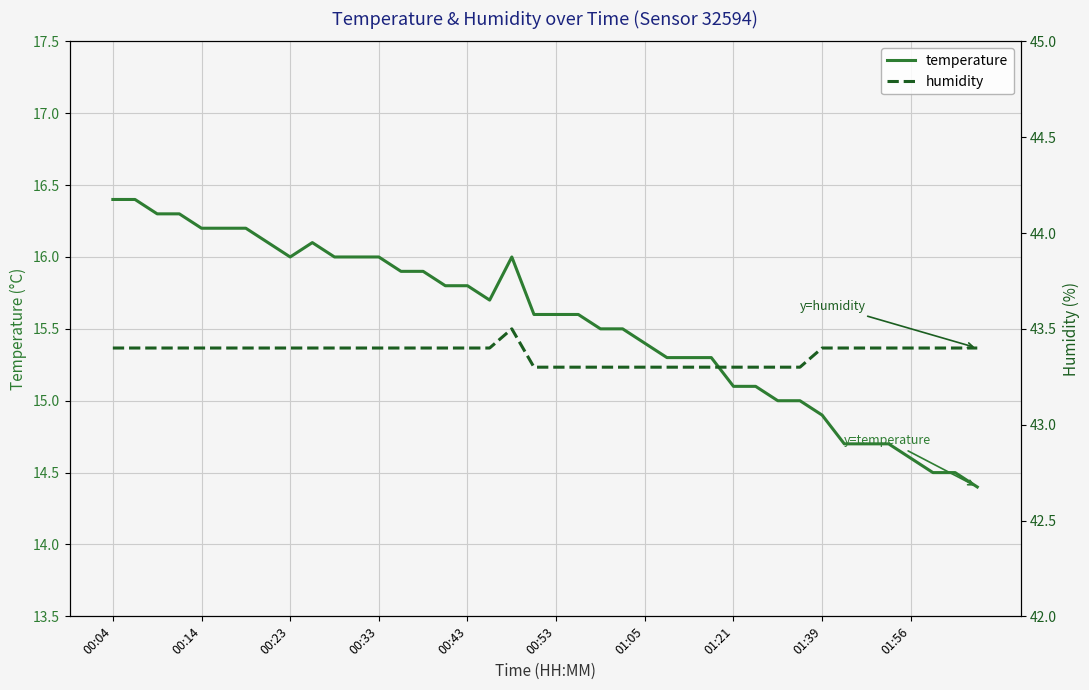

What are all the series names shown in the legend?

temperature, humidity